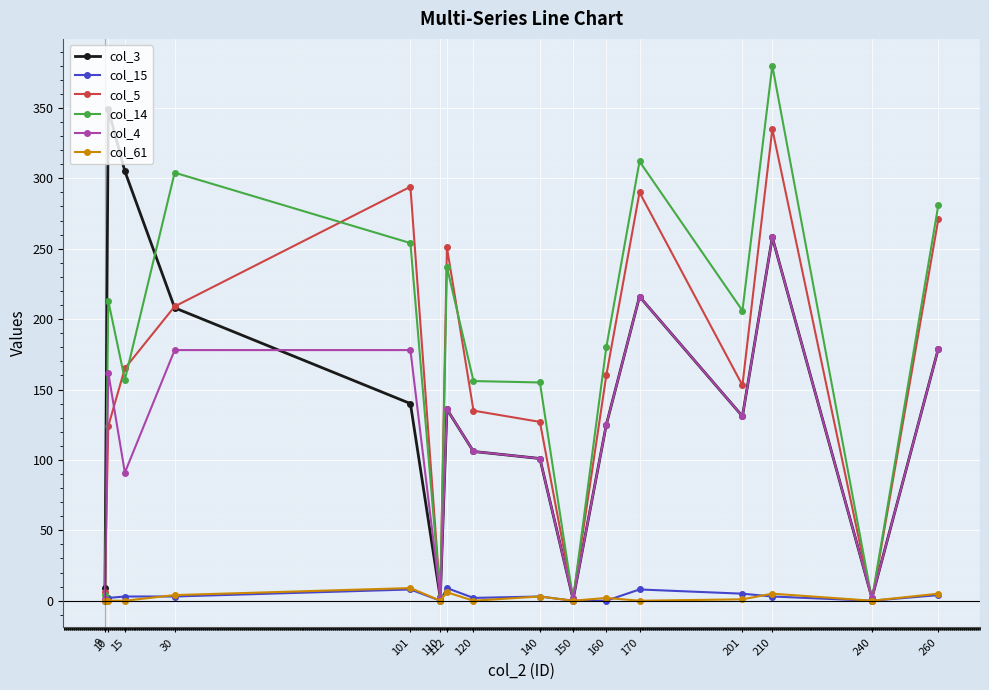

Is it true that col_61 equals 5 at 260?

True